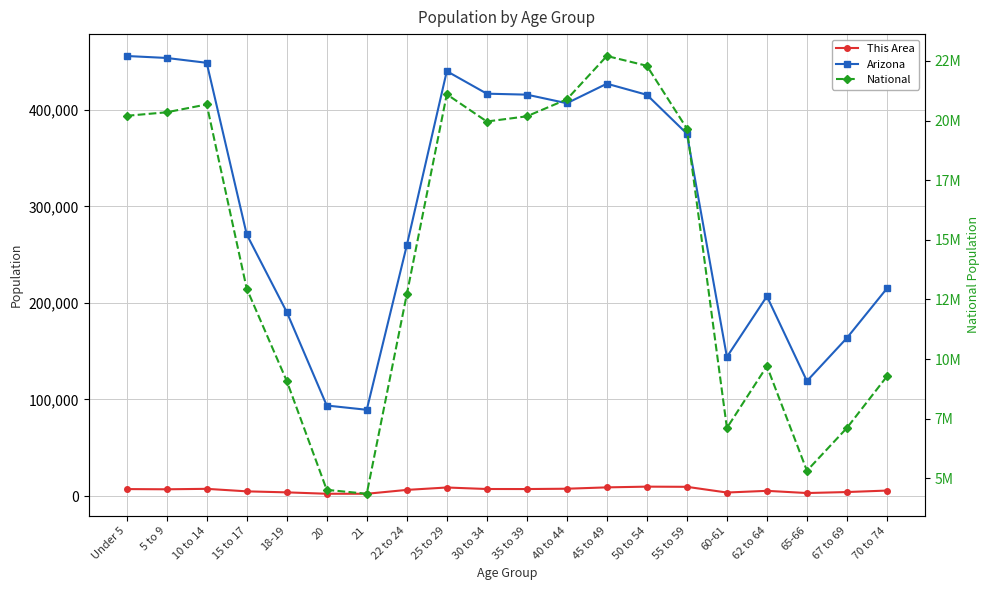

What is the difference between the second highest and minimum values in the This Area series?

7195